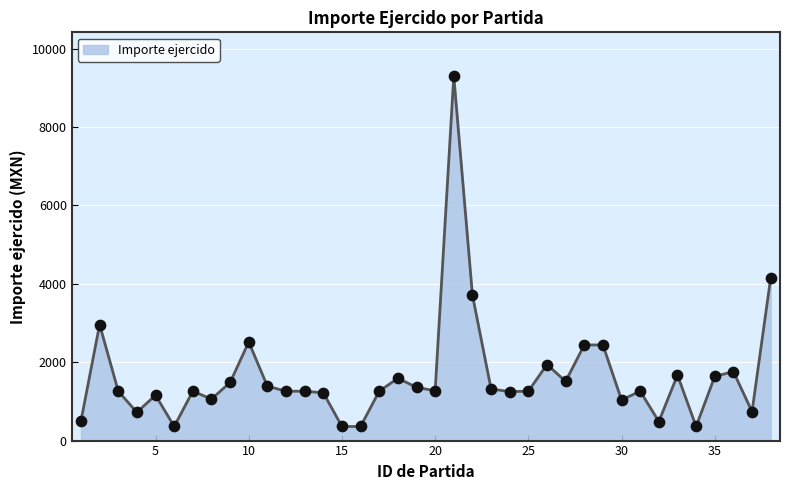

What is the smallest value displayed?

360.0